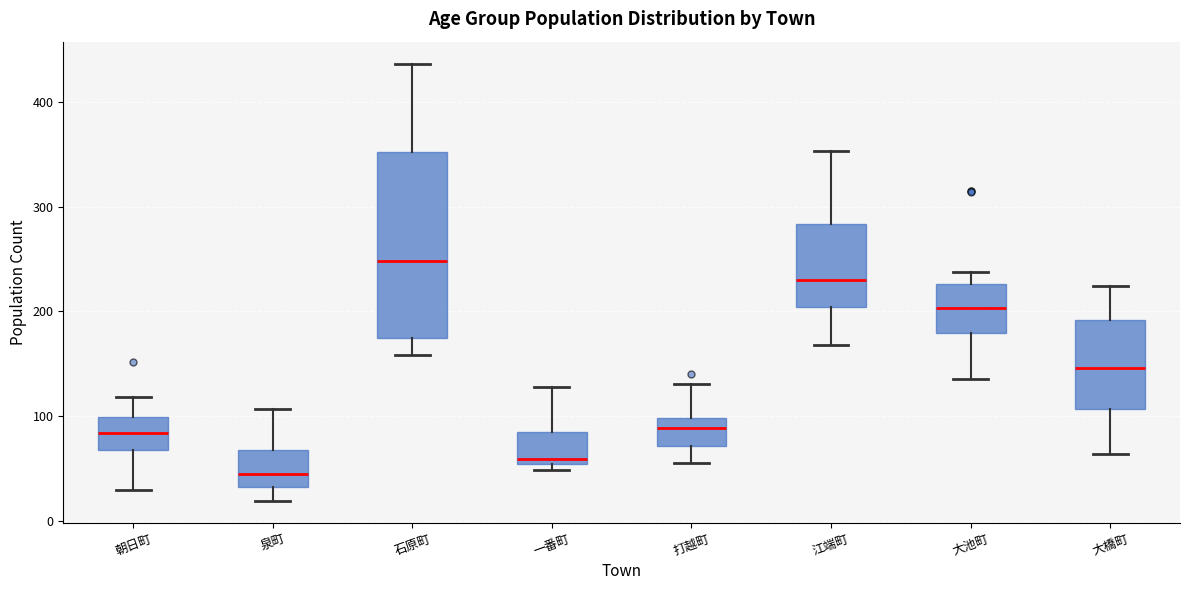

Reading left to right, transcribe this box plot: for each box, give where its median line is, the range the box spans, and where its two whiskers end, as read against the y-axis. The values are not printed on the chart, so give them approximately, as read against the axis.

朝日町: median 80, box 70 to 100, whiskers 30 to 120
泉町: median 40, box 30 to 70, whiskers 20 to 110
石原町: median 250, box 170 to 350, whiskers 160 to 440
一番町: median 60, box 50 to 80, whiskers 50 (just below the box's lower edge) to 130
打越町: median 90, box 70 to 100, whiskers 60 to 130
江端町: median 230, box 200 to 280, whiskers 170 to 350
大池町: median 200, box 180 to 230, whiskers 140 to 240
大橋町: median 150, box 110 to 190, whiskers 60 to 220